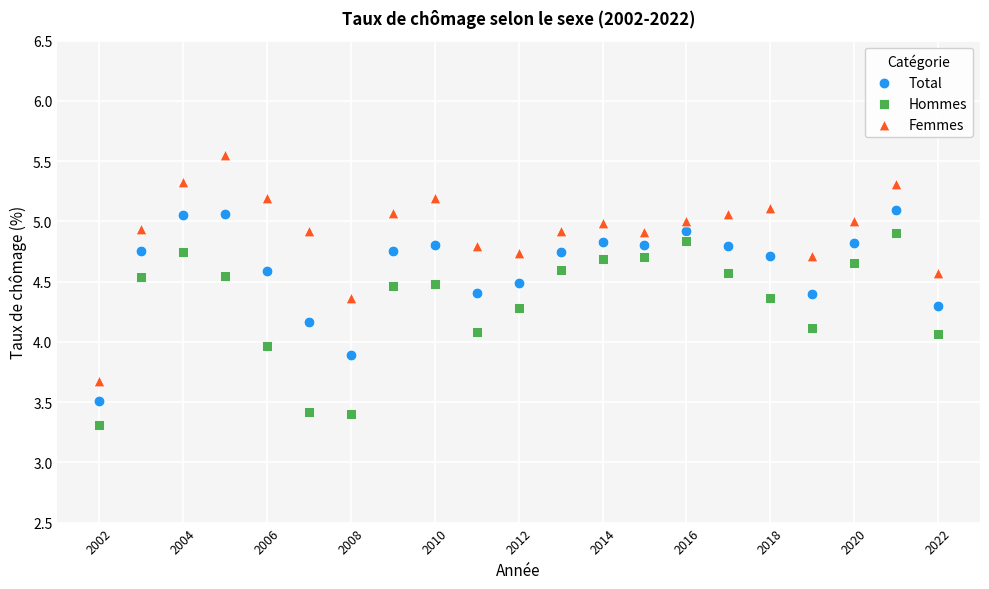

What are all the series names shown in the legend?

Total, Hommes, Femmes